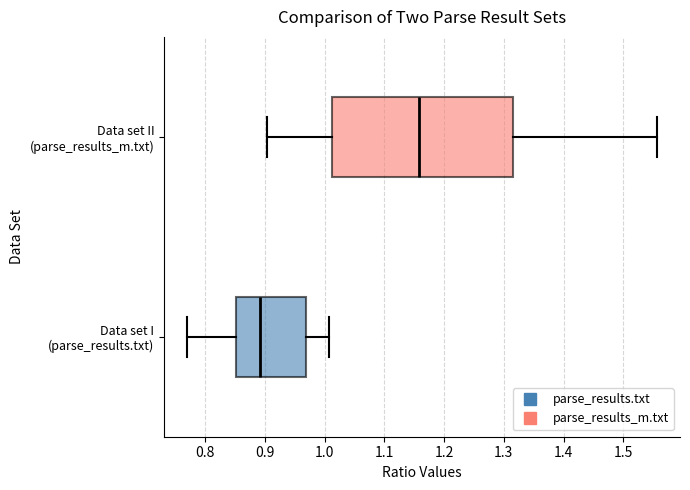

Which box is the widest, from its left edge to its right edge?

Data set II (parse_results_m.txt)